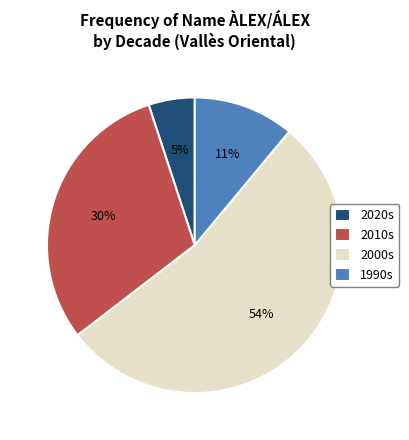

How many segments does this pie chart have?

4